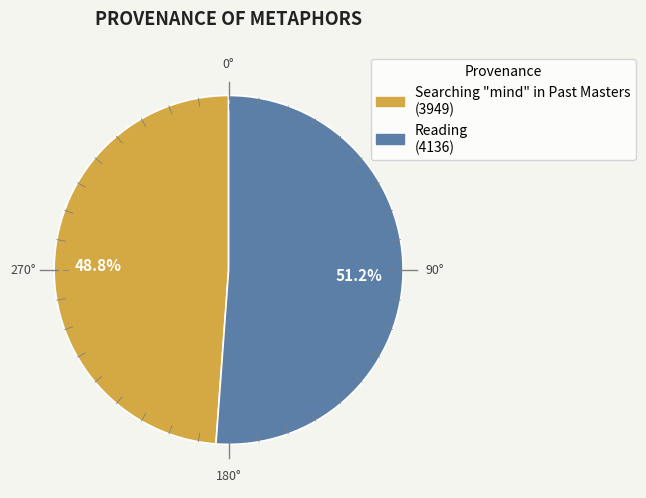

Which slice represents more than half of the pie?

Reading